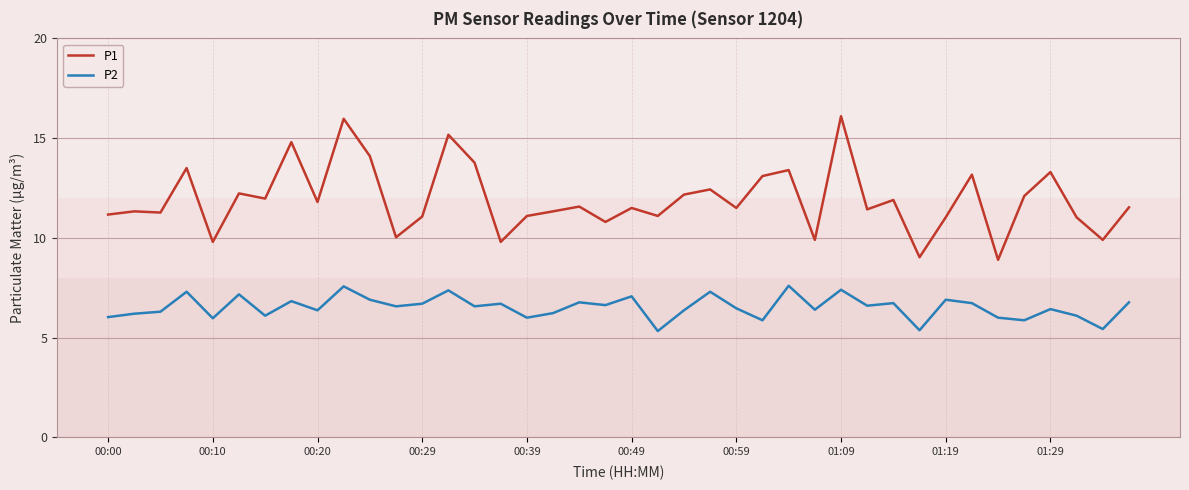

True or false: P1 and P2 cross at least once.

False